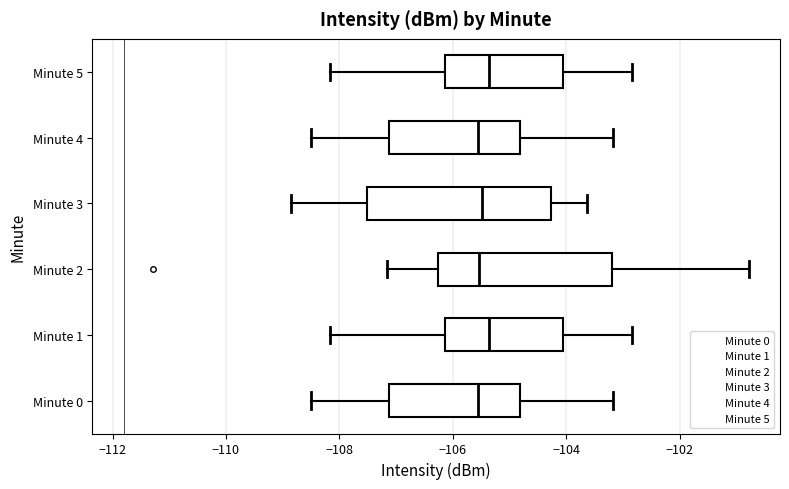

Reading bottom to top, read every box against the x-axis: the position of its median line, the range the box covers, and the ends of its whiskers. The values are not printed on the chart, so give them approximately, as read against the axis.

Minute 0: median -105.6, box -107.2 to -104.8, whiskers -108.4 to -103.2
Minute 1: median -105.4, box -106.2 to -104.0, whiskers -108.2 to -102.8
Minute 2: median -105.6, box -106.2 to -103.2, whiskers -107.2 to -100.8
Minute 3: median -105.4, box -107.6 to -104.2, whiskers -108.8 to -103.6
Minute 4: median -105.6, box -107.2 to -104.8, whiskers -108.4 to -103.2
Minute 5: median -105.4, box -106.2 to -104.0, whiskers -108.2 to -102.8